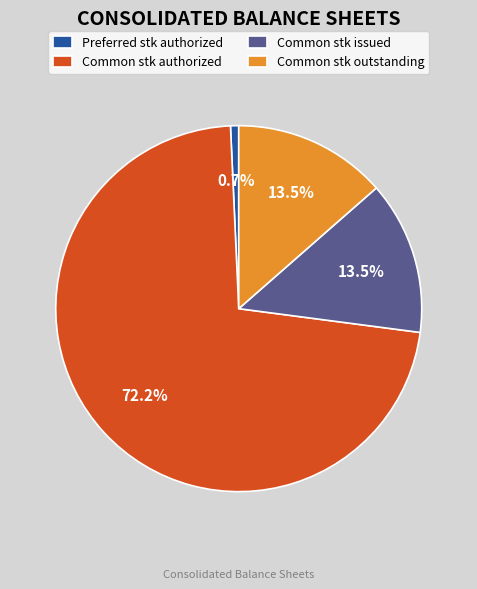

What is the smallest slice in the pie chart?

Preferred stk authorized